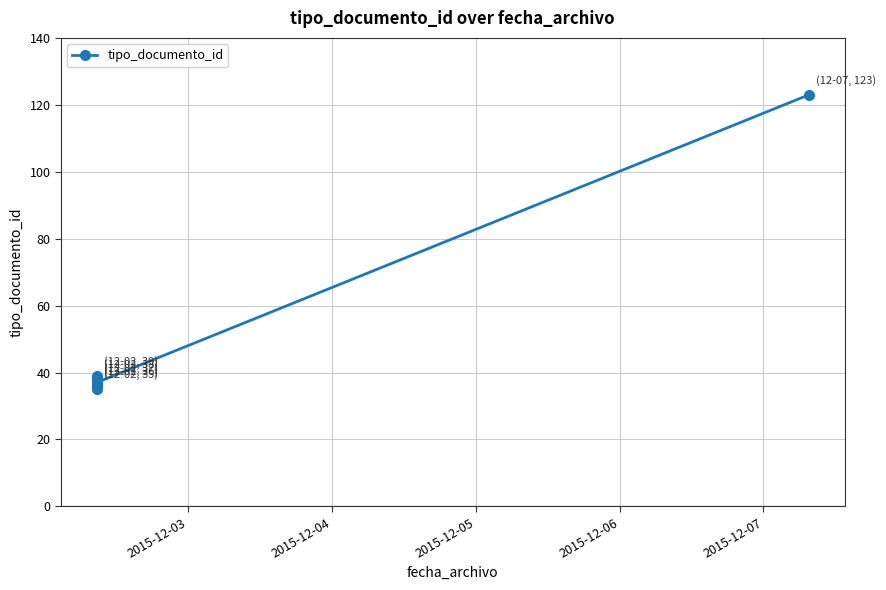

How many interior local valleys (lower than both neighbors) does the data have?

2